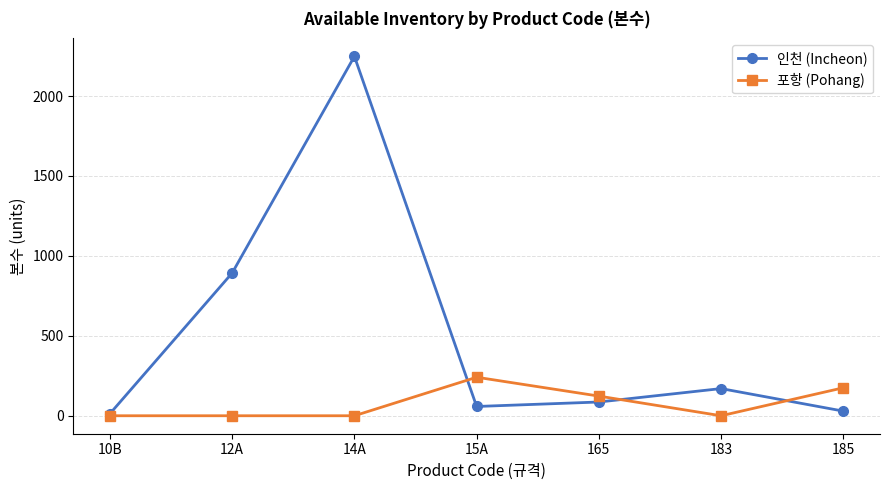

Which series changed the most between 14A and 165?

인천 (Incheon)